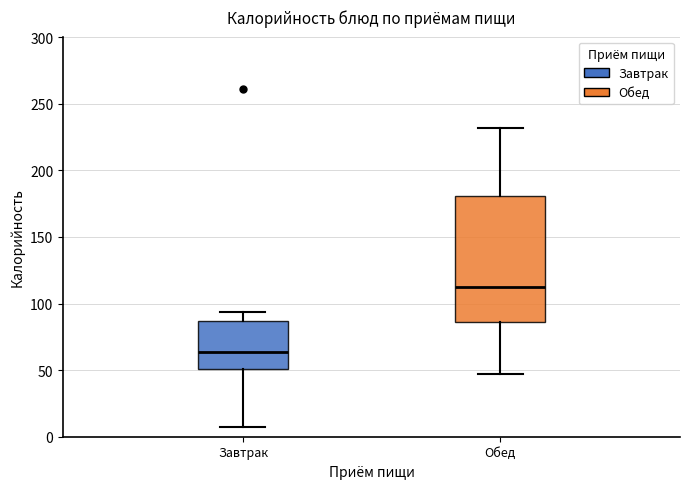

Reading left to right, read every box against the y-axis: the position of its median line, the range the box covers, and the ends of its whiskers. The values are not printed on the chart, so give them approximately, as read against the axis.

Завтрак: median 65, box 50 to 85, whiskers 5 to 95
Обед: median 110, box 85 to 180, whiskers 45 to 230